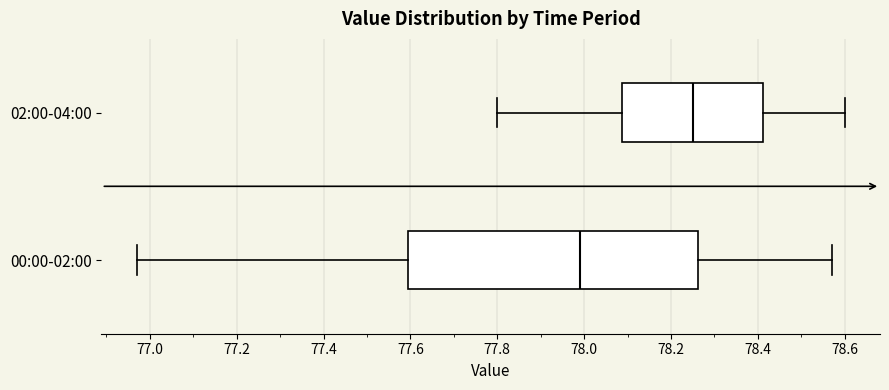

Which box's median line is the furthest to the left?

00:00-02:00